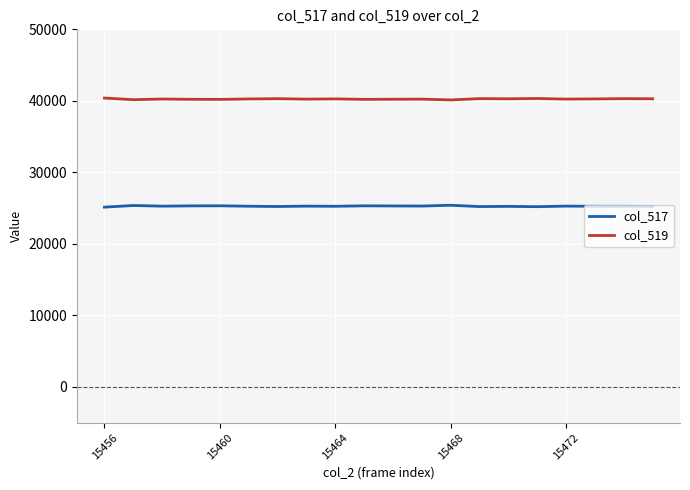

What is the smallest value displayed?

25140